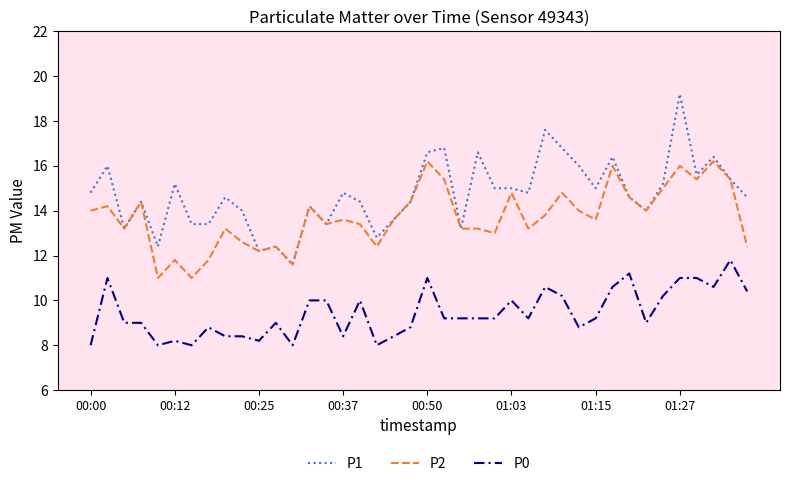

Is this an area chart (filled region under the line)?

No